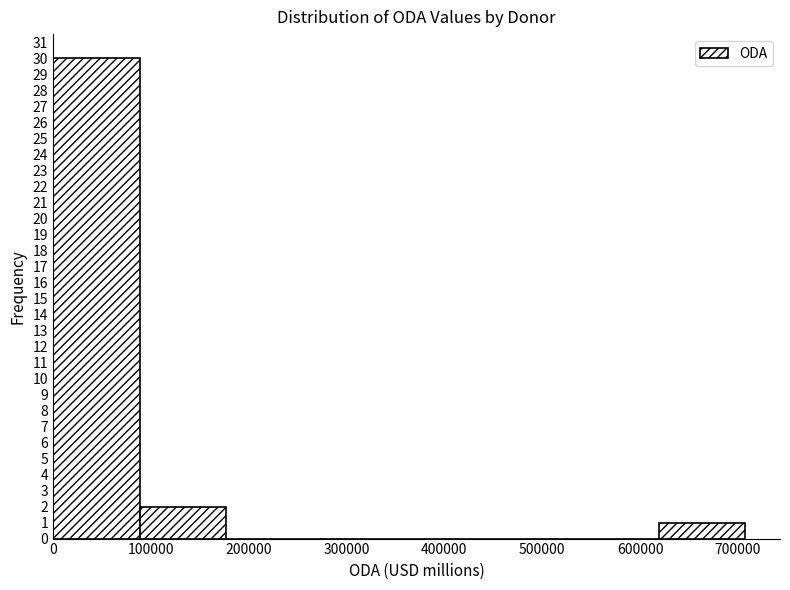

What is the height of the bar covering 620000 to 710000 on the x-axis? Neither the bar edges nor the heights are printed on the chart, so give them approximately, as read against the axes.

1